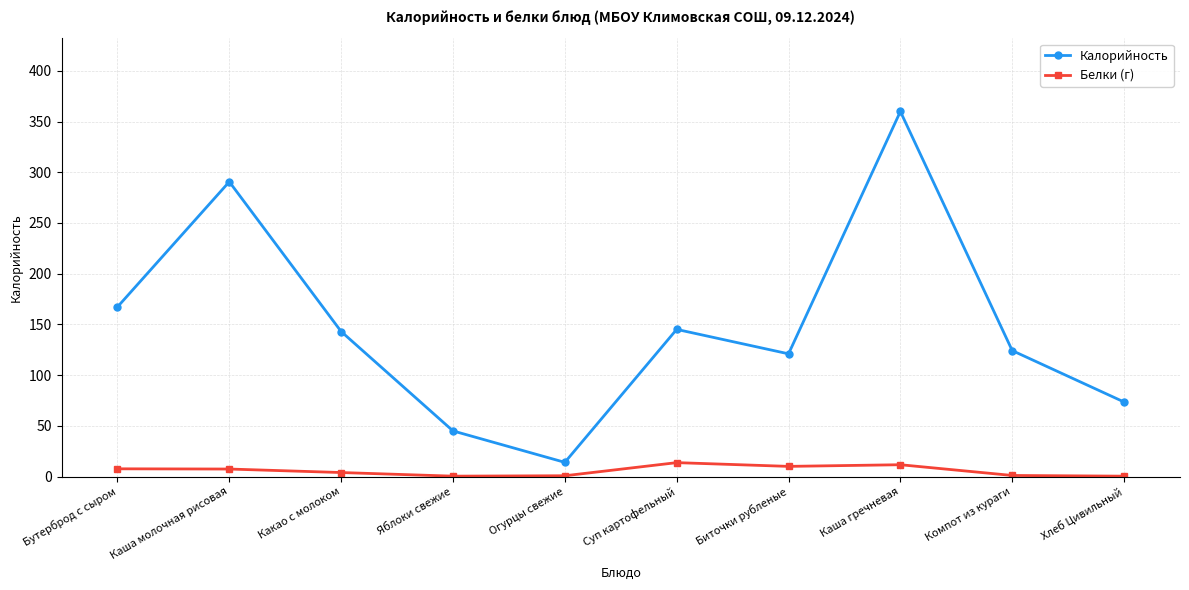

True or false: Калорийность and Белки (г) intersect in this chart.

False